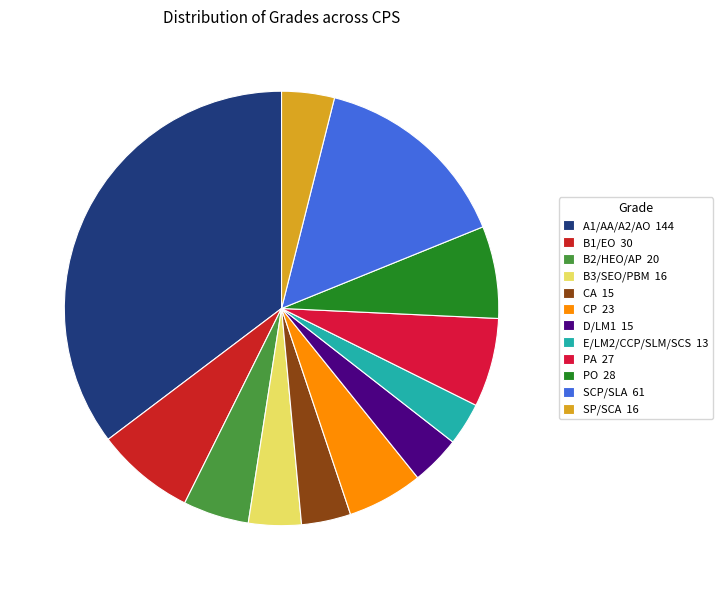

Is it true that B3/SEO/PBM is 4% of the pie?

True